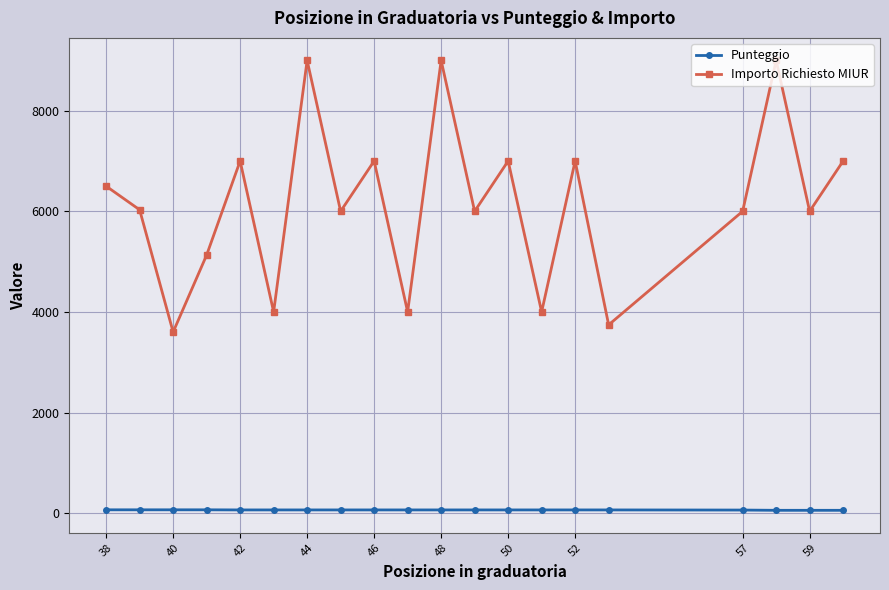

Which series has the widest spread of values?

Importo Richiesto MIUR